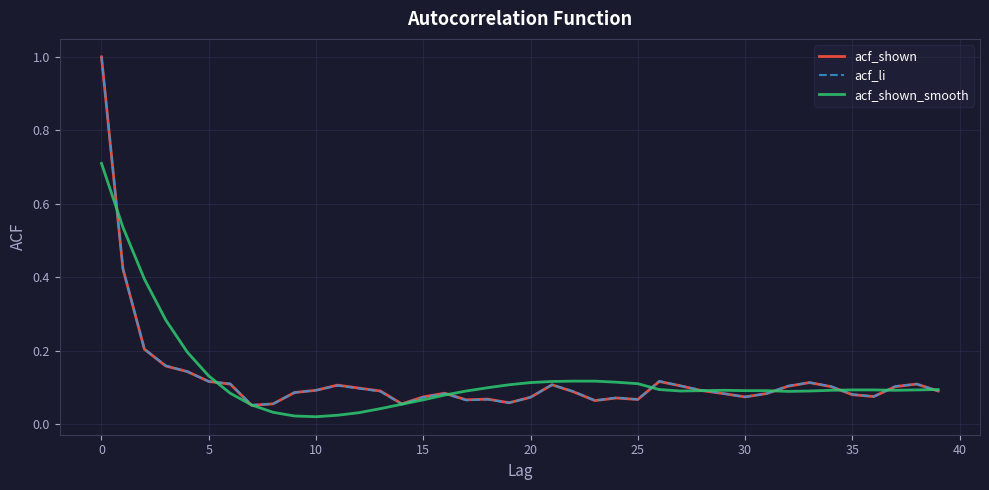

True or false: acf_li has more than 0 interior local peaks.

True